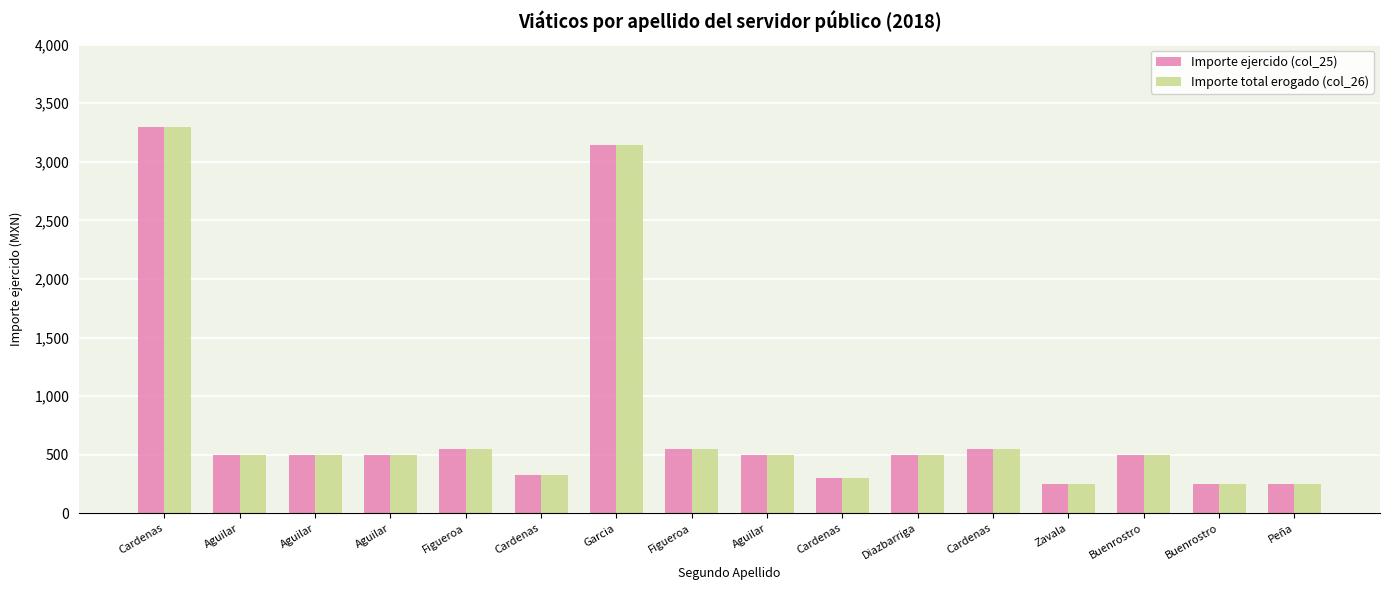

What is the label of the 14th bar from the right?

Aguilar